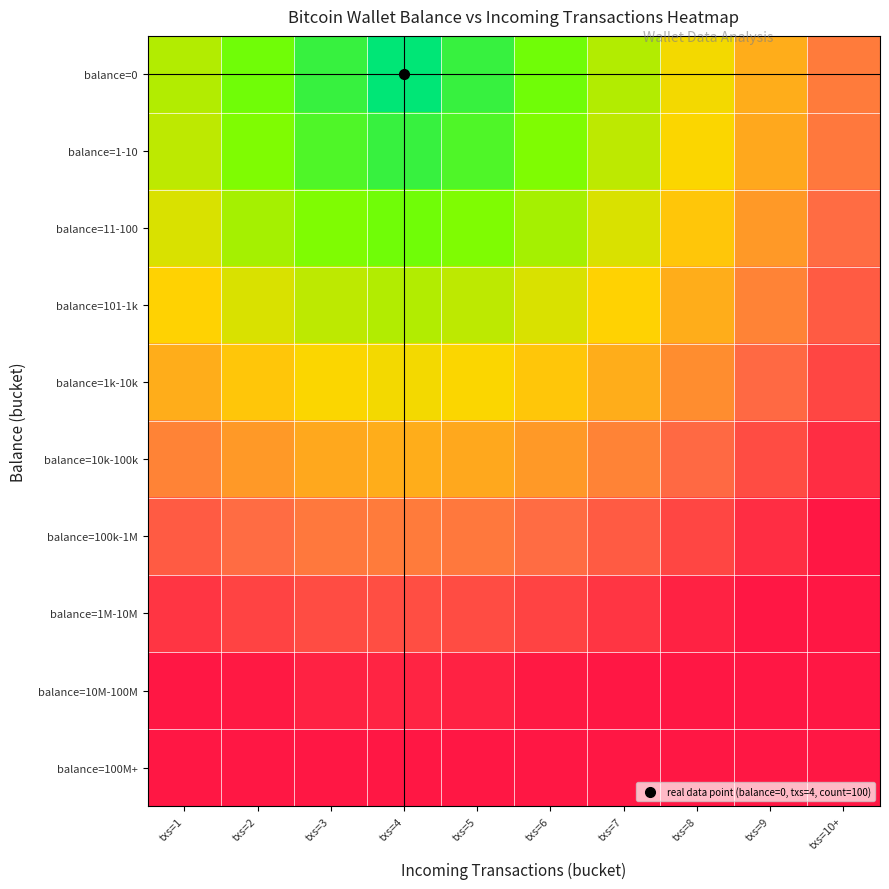

Between txs=8 and txs=3, which is larger?

txs=3